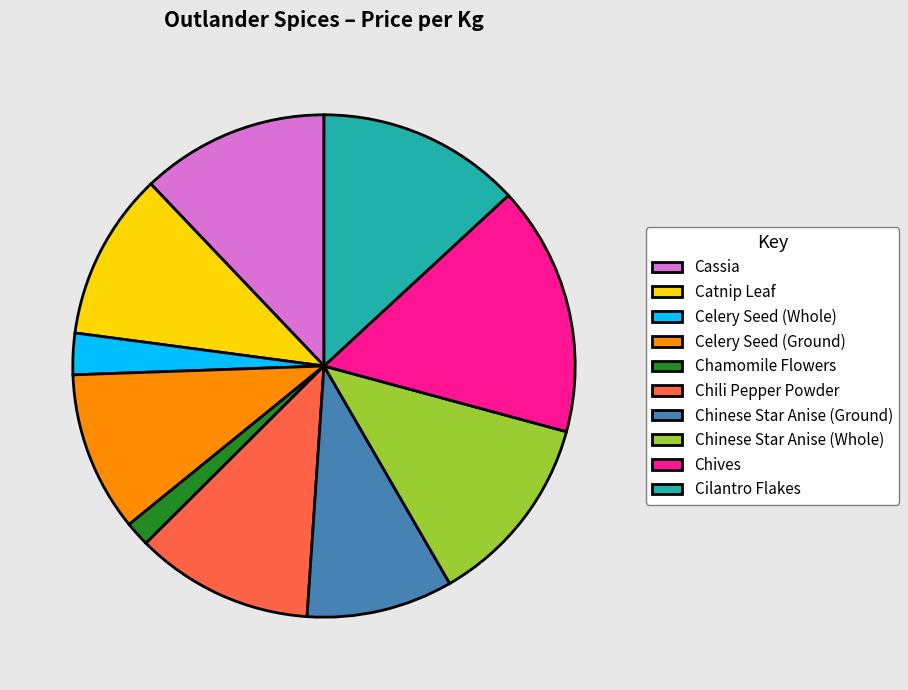

Which category has the smallest portion of the pie?

Chamomile Flowers